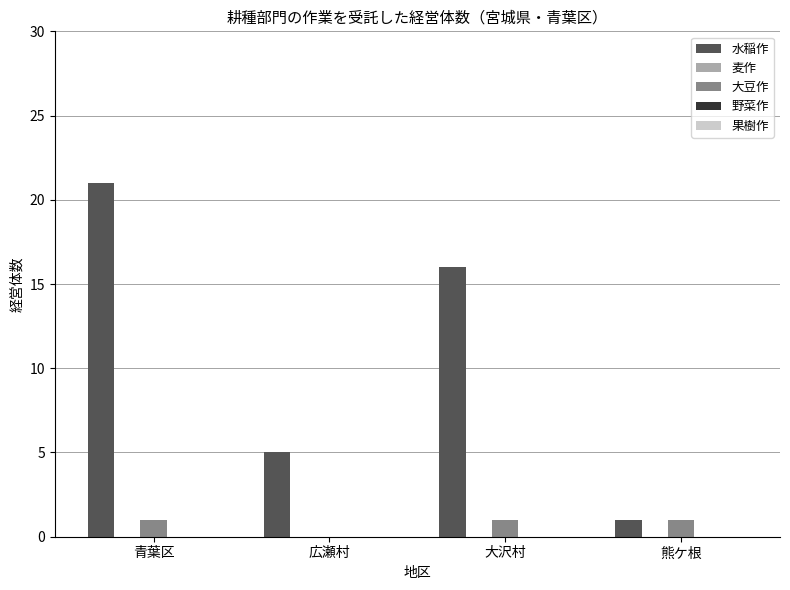

Does the chart contain stacked bars?

No